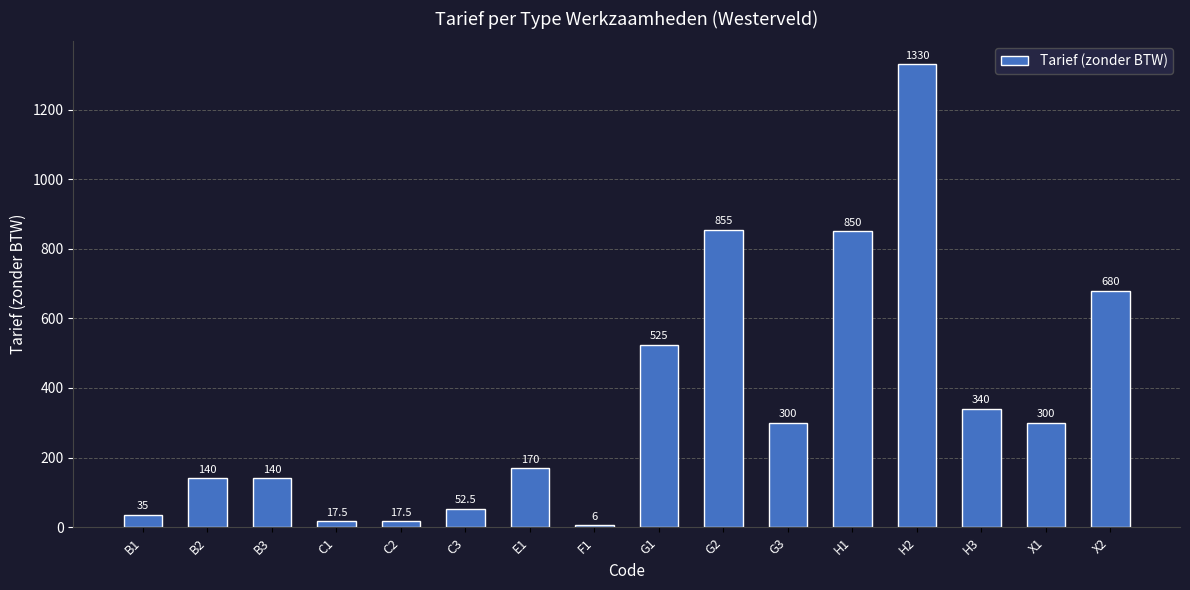

What is the difference between the maximum and minimum values?

1324.0